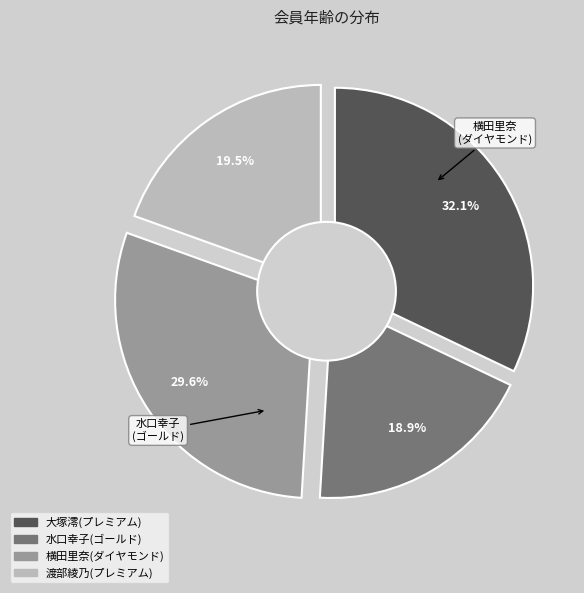

Which category has the smallest portion of the pie?

水口幸子(ゴールド)